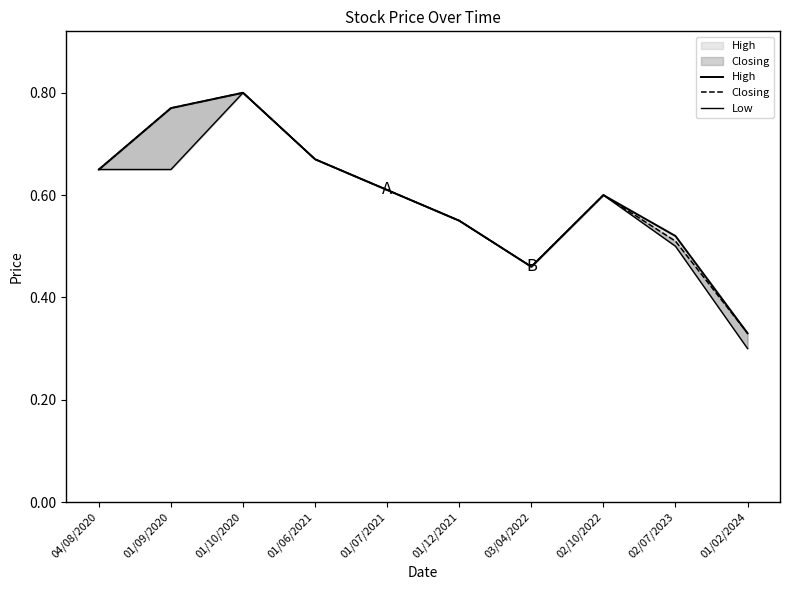

True or false: Low has a value of 0.5 at 03/04/2022.

True